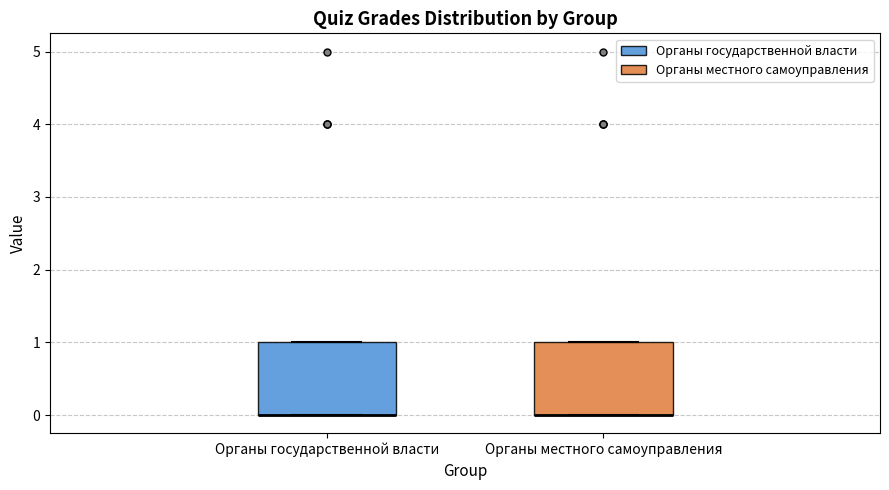

Reading left to right, read every box against the y-axis: the position of its median line, the range the box covers, and the ends of its whiskers. The values are not printed on the chart, so give them approximately, as read against the axis.

Органы государственной власти: median 0 (drawn on the box's lower edge), box 0 to 1, whiskers 0 to 1
Органы местного самоуправления: median 0 (drawn on the box's lower edge), box 0 to 1, whiskers 0 to 1